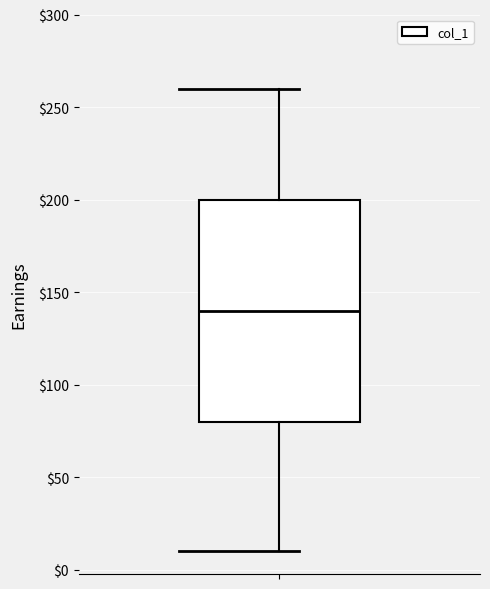

Where is the upper edge of the box on the y-axis? The values are not printed on the chart, so give them approximately, as read against the axis.

200